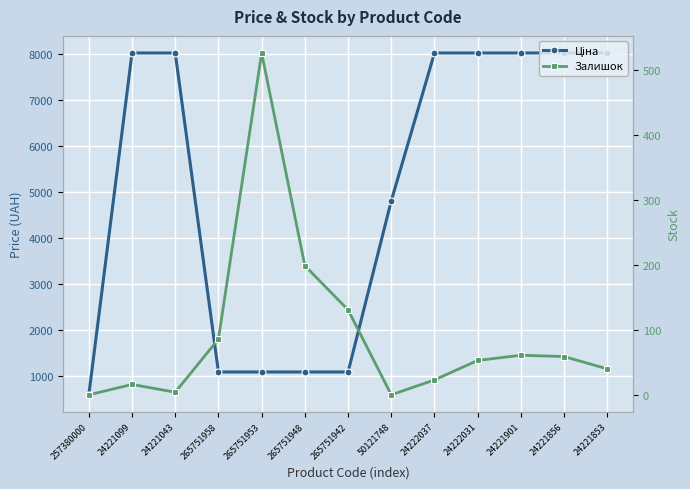

List the series in order of their peak value, highest first.

Ціна, Залишок